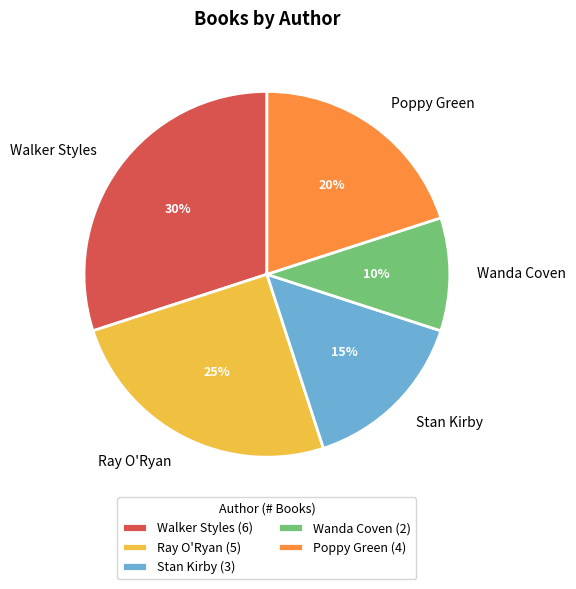

The Wanda Coven slice represents 10% of the pie. True or false?

True